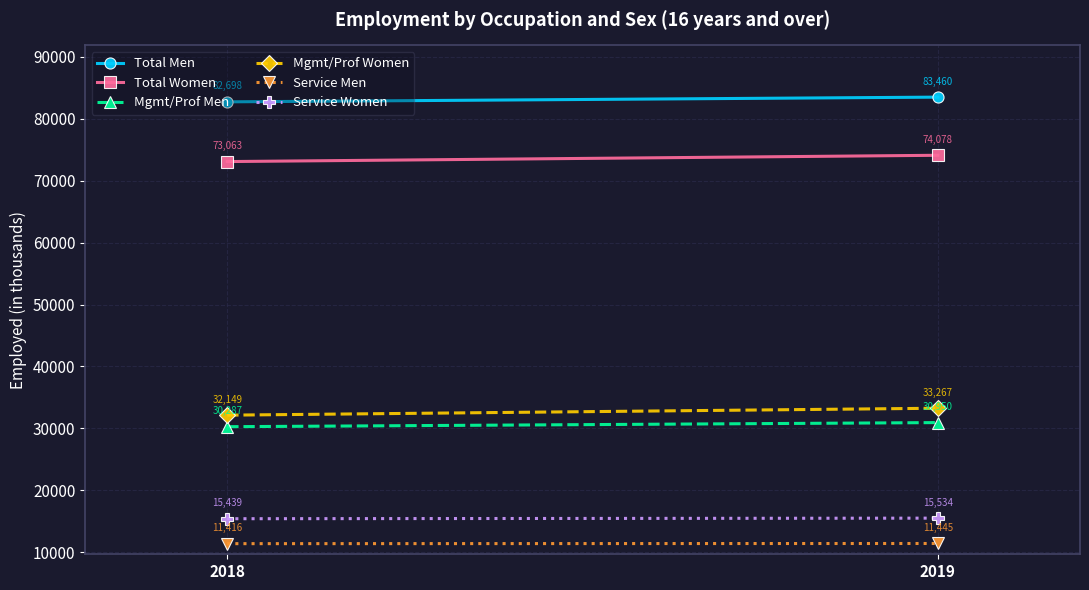

Rank the categories by Total Women value from lowest to highest.

2018, 2019